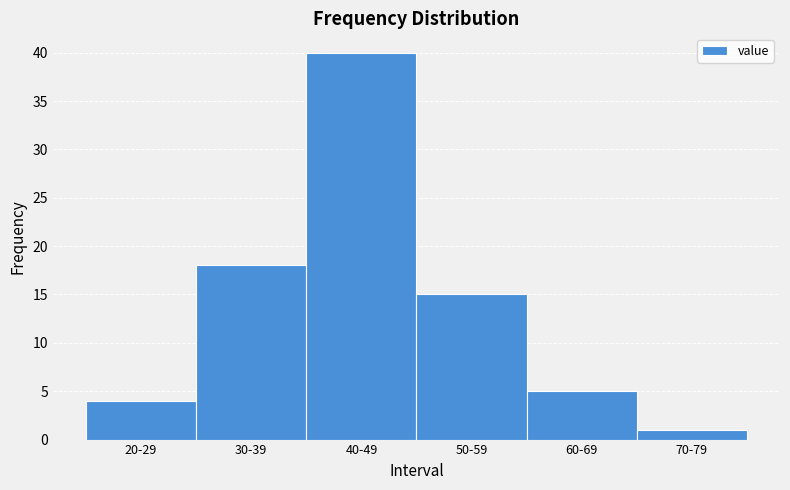

Reading left to right, list all the values displayed in this chart.

4	18	40	15	5	1